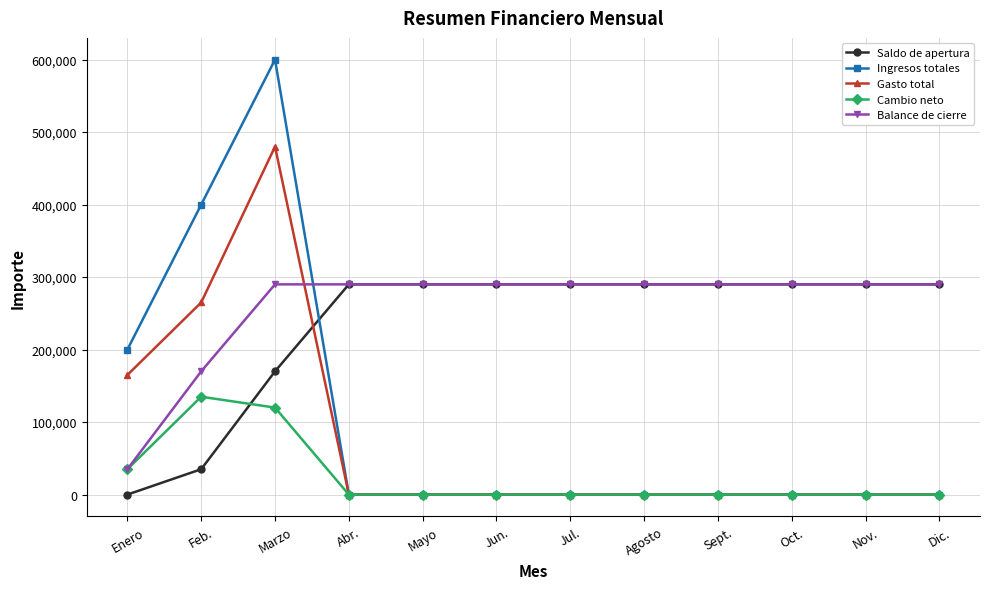

Count the Cambio neto values in the range 0 to 35000.

10